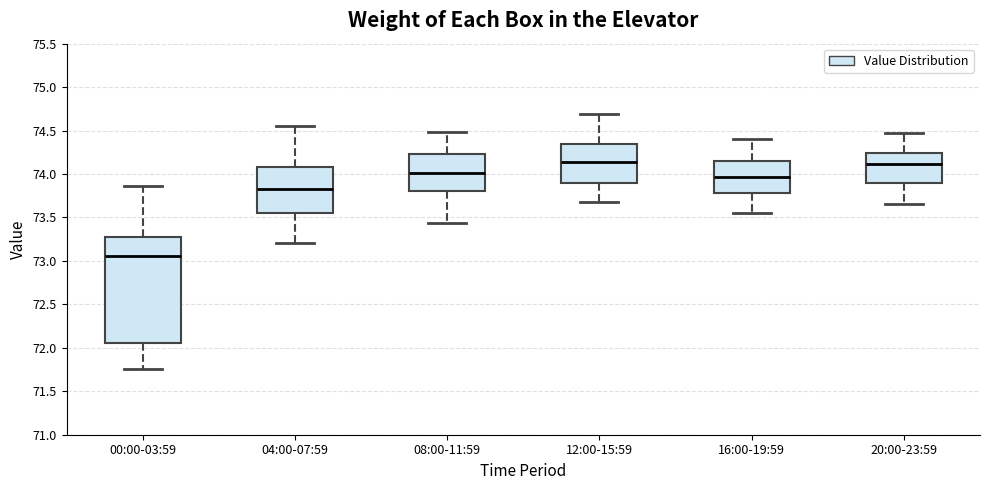

Where does the median line of the box for 04:00-07:59 sit on the y-axis? The values are not printed on the chart, so give them approximately, as read against the axis.

73.85